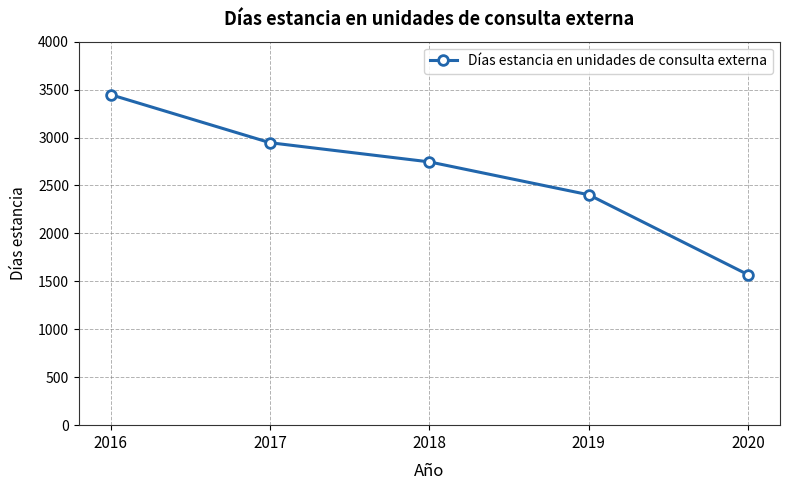

Which label corresponds to the largest value in the chart?

2016